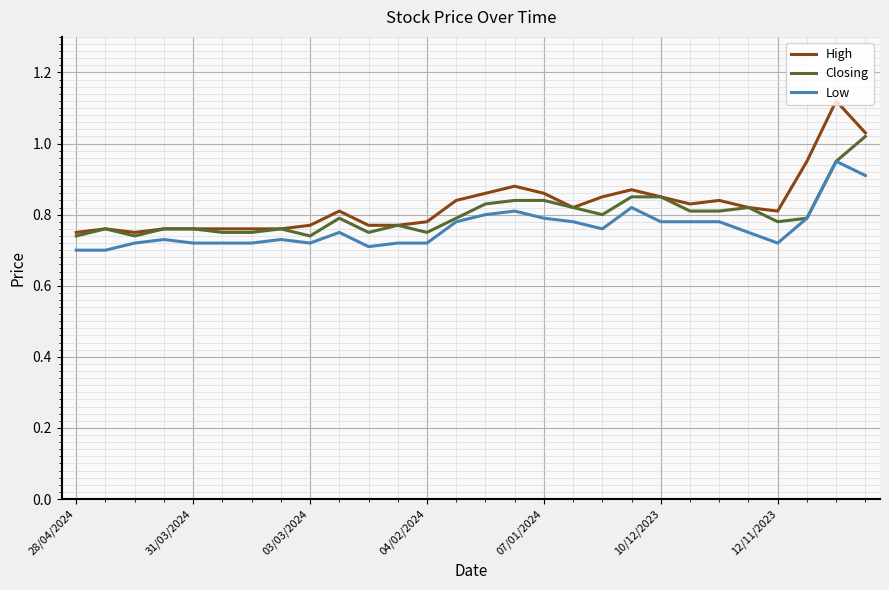

Rank the series by their average value, from highest to lowest.

High, Closing, Low